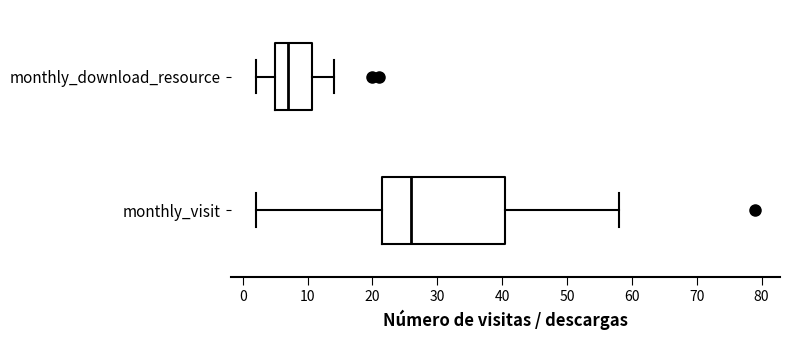

Reading bottom to top, transcribe this box plot: for each box, give where its median line is, the range the box spans, and where its two whiskers end, as read against the x-axis. The values are not printed on the chart, so give them approximately, as read against the axis.

monthly_visit: median 26, box 22 to 41, whiskers 2 to 58
monthly_download_resource: median 7, box 5 to 11, whiskers 2 to 14